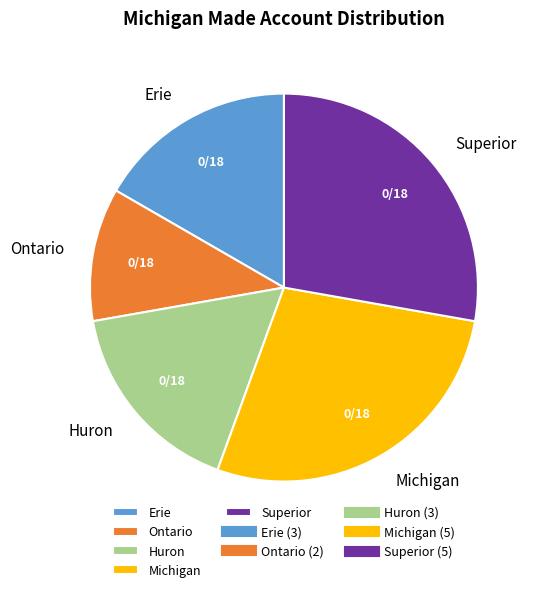

Which slice is the smallest?

Ontario